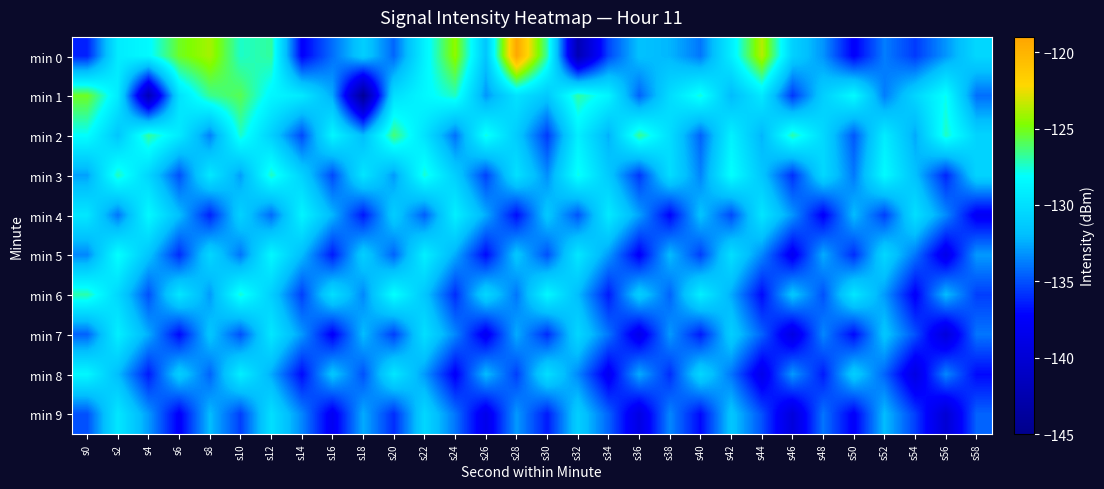

Reading right to left, extract all data points from this chart.

min 0: s58=-130.5	s56=-133.1	s54=-135.6	s52=-133.8	s50=-137.4	s48=-133.1	s46=-130.9	s44=-123.6	s42=-129.1	s40=-134.0	s38=-132.2	s36=-131.8	s34=-135.3	s32=-142.2	s30=-126.9	s28=-119.2	s26=-131.6	s24=-124.4	s22=-128.9	s20=-134.4	s18=-131.0	s16=-134.2	s14=-137.4	s12=-126.8	s10=-127.4	s8=-124.0	s6=-125.2	s4=-128.4	s2=-129.2	s0=-136.3
min 1: s58=-134.2	s56=-127.9	s54=-130.6	s52=-133.8	s50=-128.3	s48=-131.0	s46=-135.7	s44=-129.4	s42=-132.1	s40=-127.6	s38=-130.2	s36=-134.5	s34=-128.7	s32=-126.9	s30=-131.4	s28=-129.8	s26=-133.1	s24=-127.3	s22=-128.5	s20=-130.0	s18=-144.1	s16=-132.6	s14=-129.4	s12=-128.6	s10=-125.8	s8=-126.7	s6=-129.8	s4=-142.0	s2=-129.3	s0=-125.2
min 2: s58=-130.7	s56=-127.3	s54=-132.6	s52=-129.2	s50=-134.8	s48=-130.4	s46=-127.0	s44=-132.3	s42=-128.9	s40=-134.5	s38=-130.1	s36=-126.7	s34=-132.4	s32=-129.0	s30=-135.6	s28=-131.2	s26=-127.7	s24=-134.1	s22=-129.8	s20=-126.3	s18=-132.0	s16=-128.6	s14=-135.2	s12=-130.9	s10=-127.4	s8=-133.7	s6=-129.3	s4=-126.8	s2=-131.5	s0=-128.1
min 3: s58=-130.7	s56=-136.2	s54=-131.8	s52=-128.3	s50=-133.9	s48=-130.4	s46=-135.9	s44=-131.5	s42=-128.0	s40=-133.6	s38=-130.1	s36=-135.7	s34=-131.3	s32=-127.8	s30=-133.3	s28=-129.9	s26=-135.4	s24=-131.0	s22=-127.5	s20=-133.0	s18=-129.6	s16=-135.2	s14=-130.8	s12=-127.3	s10=-132.9	s8=-129.4	s6=-135.0	s4=-130.6	s2=-127.2	s0=-132.8
min 4: s58=-137.8	s56=-133.4	s54=-130.0	s52=-135.5	s50=-132.0	s48=-137.5	s46=-133.1	s44=-129.6	s42=-135.2	s40=-131.7	s38=-137.2	s36=-132.8	s34=-129.3	s32=-134.9	s30=-131.4	s28=-136.9	s26=-132.5	s24=-129.0	s22=-134.6	s20=-131.1	s18=-136.6	s16=-132.2	s14=-128.7	s12=-134.3	s10=-130.8	s8=-136.3	s6=-131.9	s4=-128.4	s2=-134.0	s0=-129.5
min 5: s58=-133.0	s56=-138.5	s54=-134.0	s52=-130.5	s50=-136.0	s48=-132.5	s46=-138.0	s44=-133.5	s42=-130.0	s40=-135.5	s38=-132.0	s36=-137.5	s34=-133.0	s32=-129.5	s30=-135.0	s28=-131.5	s26=-137.0	s24=-132.5	s22=-129.0	s20=-134.5	s18=-131.0	s16=-136.5	s14=-132.0	s12=-128.5	s10=-134.0	s8=-130.5	s6=-136.0	s4=-131.6	s2=-128.0	s0=-133.5
min 6: s58=-135.5	s56=-132.0	s54=-137.5	s52=-133.0	s50=-129.5	s48=-135.0	s46=-131.5	s44=-137.0	s42=-132.5	s40=-129.0	s38=-134.5	s36=-131.0	s34=-136.5	s32=-132.0	s30=-128.5	s28=-134.0	s26=-130.5	s24=-136.0	s22=-131.5	s20=-128.0	s18=-133.5	s16=-130.0	s14=-135.5	s12=-131.0	s10=-127.5	s8=-133.0	s6=-129.5	s4=-135.0	s2=-130.5	s0=-127.0
min 7: s58=-134.0	s56=-139.5	s54=-135.0	s52=-131.5	s50=-137.0	s48=-133.5	s46=-139.0	s44=-134.5	s42=-131.0	s40=-136.5	s38=-133.0	s36=-138.5	s34=-134.0	s32=-130.5	s30=-136.0	s28=-132.5	s26=-138.0	s24=-133.5	s22=-130.0	s20=-135.5	s18=-132.0	s16=-137.5	s14=-133.0	s12=-129.5	s10=-135.0	s8=-131.5	s6=-137.0	s4=-132.5	s2=-129.0	s0=-134.5
min 8: s58=-137.0	s56=-133.5	s54=-139.0	s52=-134.5	s50=-131.0	s48=-136.5	s46=-133.0	s44=-138.5	s42=-134.0	s40=-130.5	s38=-136.0	s36=-132.5	s34=-138.0	s32=-133.5	s30=-130.0	s28=-135.5	s26=-132.0	s24=-137.5	s22=-133.0	s20=-129.5	s18=-135.0	s16=-131.5	s14=-137.0	s12=-132.5	s10=-129.0	s8=-134.5	s6=-131.0	s4=-136.5	s2=-132.0	s0=-128.5
min 9: s58=-134.5	s56=-140.0	s54=-135.5	s52=-132.0	s50=-137.5	s48=-134.0	s46=-139.5	s44=-135.0	s42=-131.5	s40=-137.0	s38=-133.5	s36=-139.0	s34=-134.5	s32=-131.0	s30=-136.5	s28=-133.0	s26=-138.5	s24=-134.0	s22=-130.5	s20=-136.0	s18=-132.5	s16=-138.0	s14=-133.5	s12=-130.0	s10=-135.5	s8=-132.0	s6=-137.5	s4=-133.0	s2=-129.5	s0=-135.0